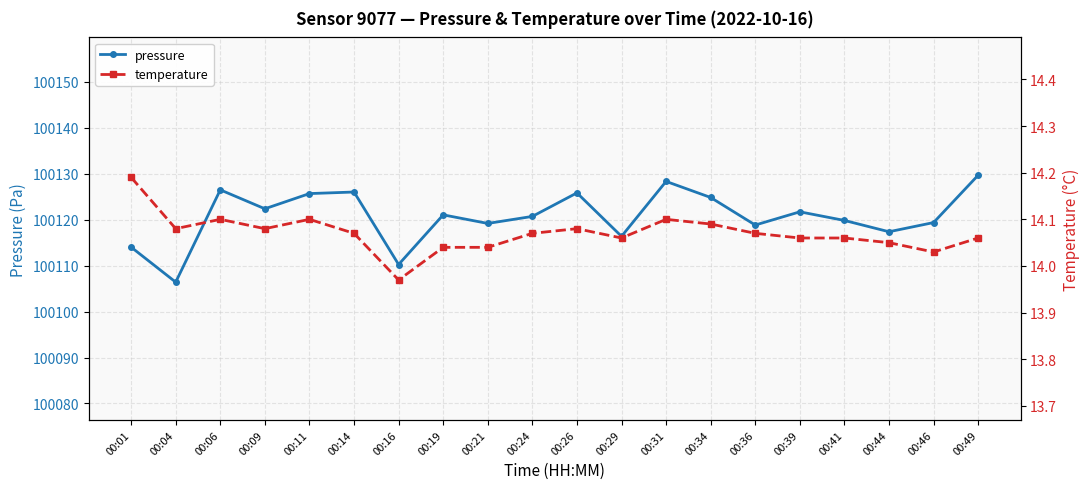

Read the pressure value at 00:16.

100110.2